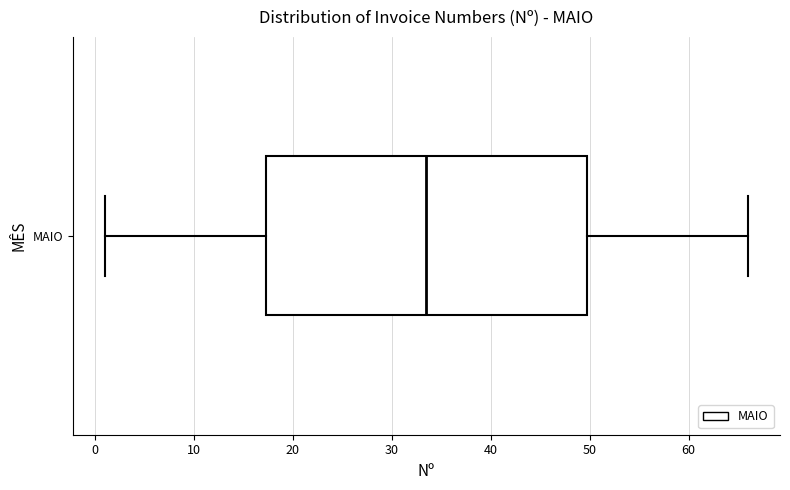

Read this box plot against the x-axis: the position of the median line, the range covered by the box, and the ends of both whiskers. The values are not printed on the chart, so give them approximately, as read against the axis.

median 34, box 17 to 50, whiskers 1 to 66